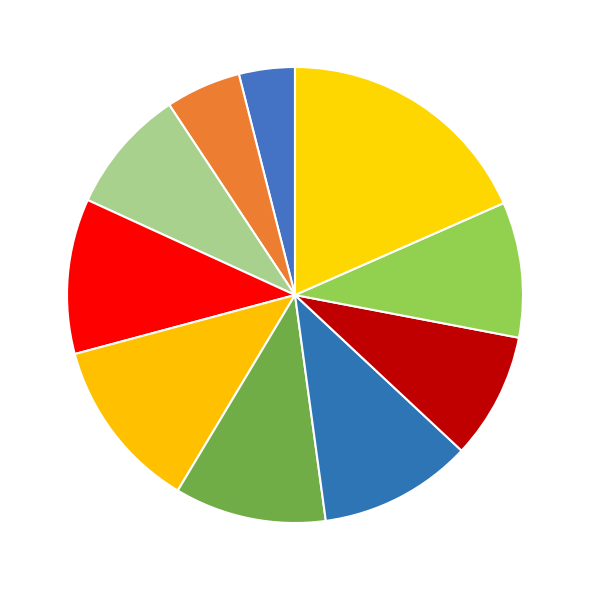

To the nearest percent, what is the average slice percentage?

10%